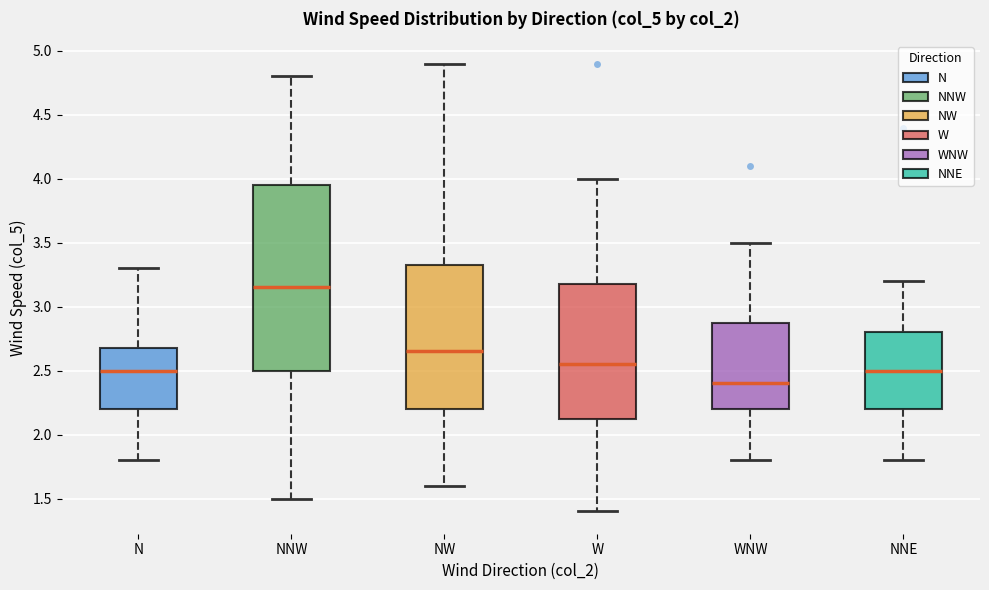

Which box is the tallest, from its lower edge to its upper edge?

NNW